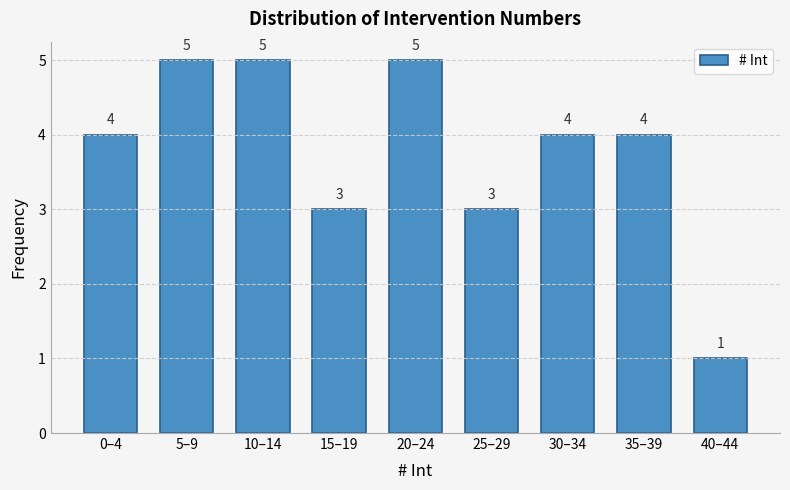

Reading left to right, transcribe all the data shown in this chart.

4	5	5	3	5	3	4	4	1